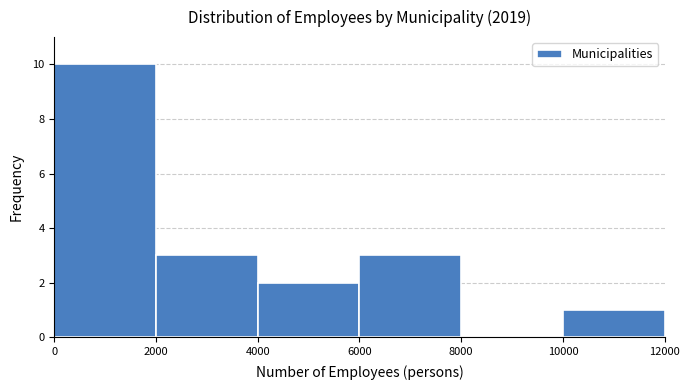

Reading left to right, list every bar in this chart as the range it spans on the x-axis followed by its height. The values are not printed on the chart, so give them approximately, as read against the axis.

0 to 2000: 10
2000 to 4000: 3
4000 to 6000: 2
6000 to 8000: 3
8000 to 10000: 0
10000 to 12000: 1